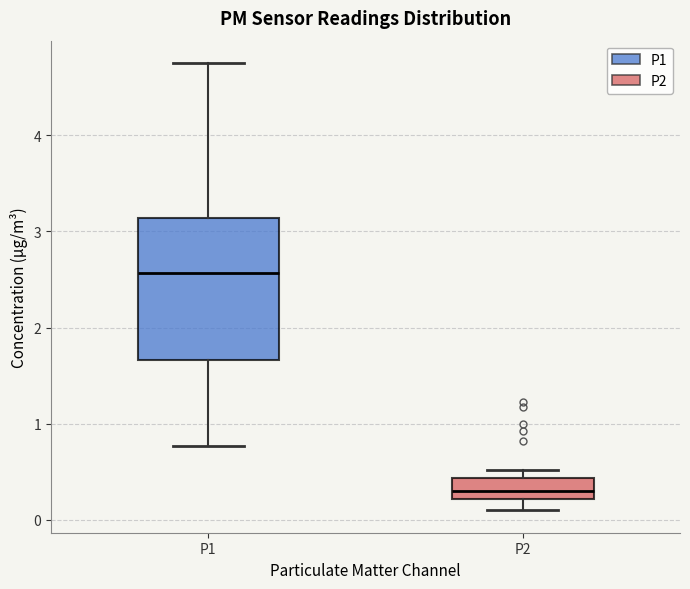

Reading left to right, read every box against the y-axis: the position of its median line, the range the box covers, and the ends of its whiskers. The values are not printed on the chart, so give them approximately, as read against the axis.

P1: median 2.6, box 1.7 to 3.1, whiskers 0.8 to 4.8
P2: median 0.3, box 0.2 to 0.4, whiskers 0.1 to 0.5